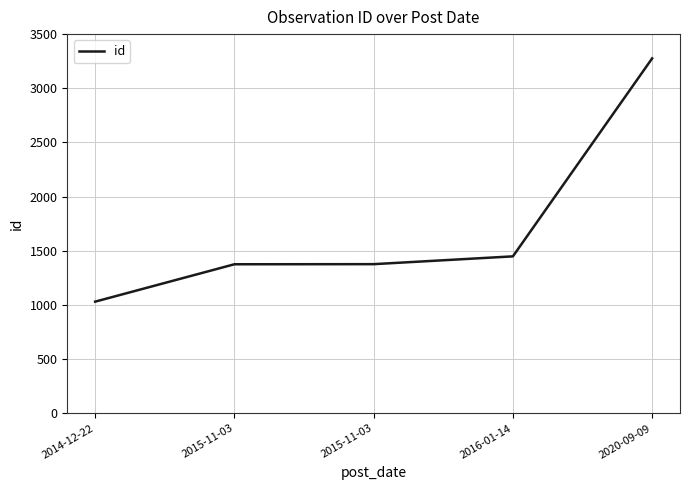

Rank the categories by value from lowest to highest.

2014-12-22, 2015-11-03, 2015-11-03, 2016-01-14, 2020-09-09